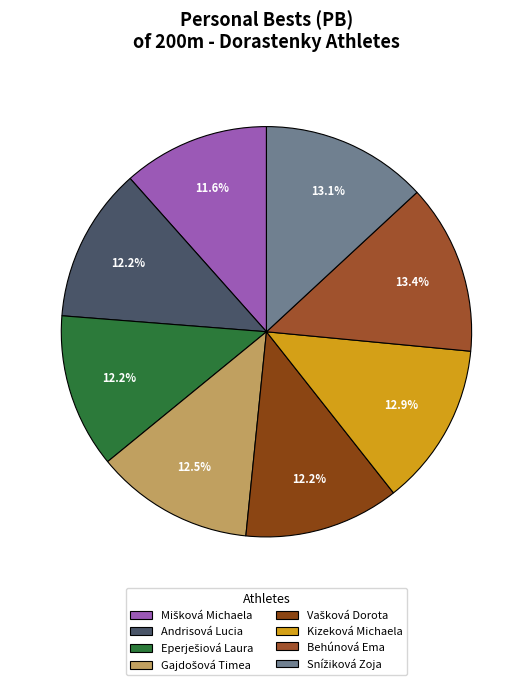

True or false: Behúnová Ema accounts for 13% of the total.

True